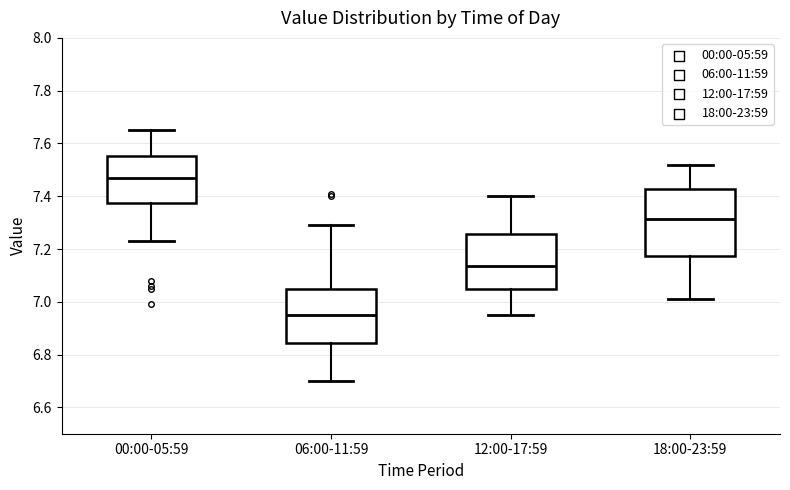

Where does the lower whisker of the box for 06:00-11:59 end on the y-axis? The values are not printed on the chart, so give them approximately, as read against the axis.

6.70